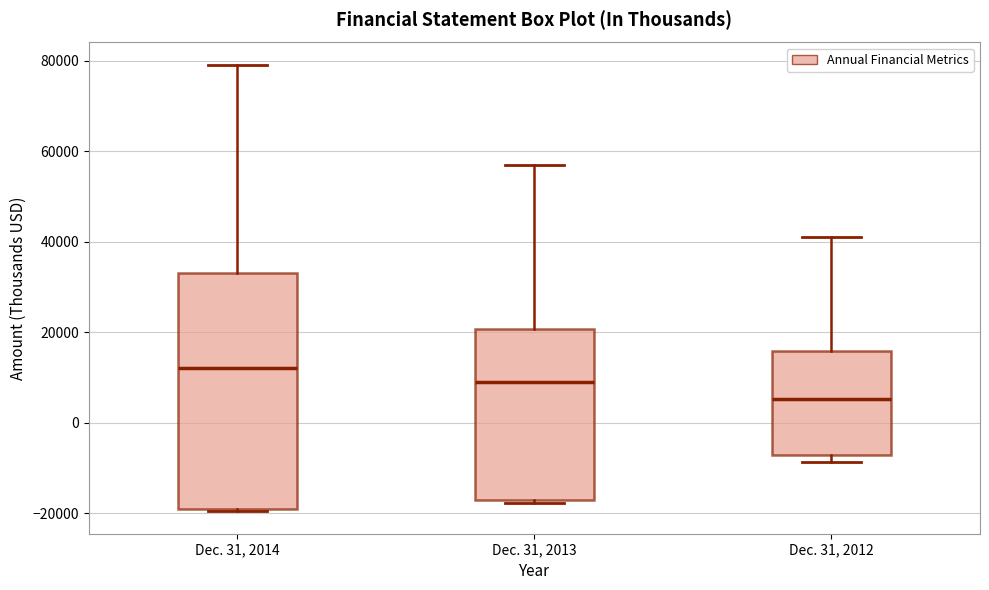

Reading left to right, transcribe this box plot: for each box, give where its median line is, the range the box spans, and where its two whiskers end, as read against the y-axis. The values are not printed on the chart, so give them approximately, as read against the axis.

Dec. 31, 2014: median 12000, box -20000 to 34000, whiskers -20000 to 80000
Dec. 31, 2013: median 10000, box -18000 to 20000, whiskers -18000 (just below the box's lower edge) to 56000
Dec. 31, 2012: median 6000, box -8000 to 16000, whiskers -8000 (just below the box's lower edge) to 42000